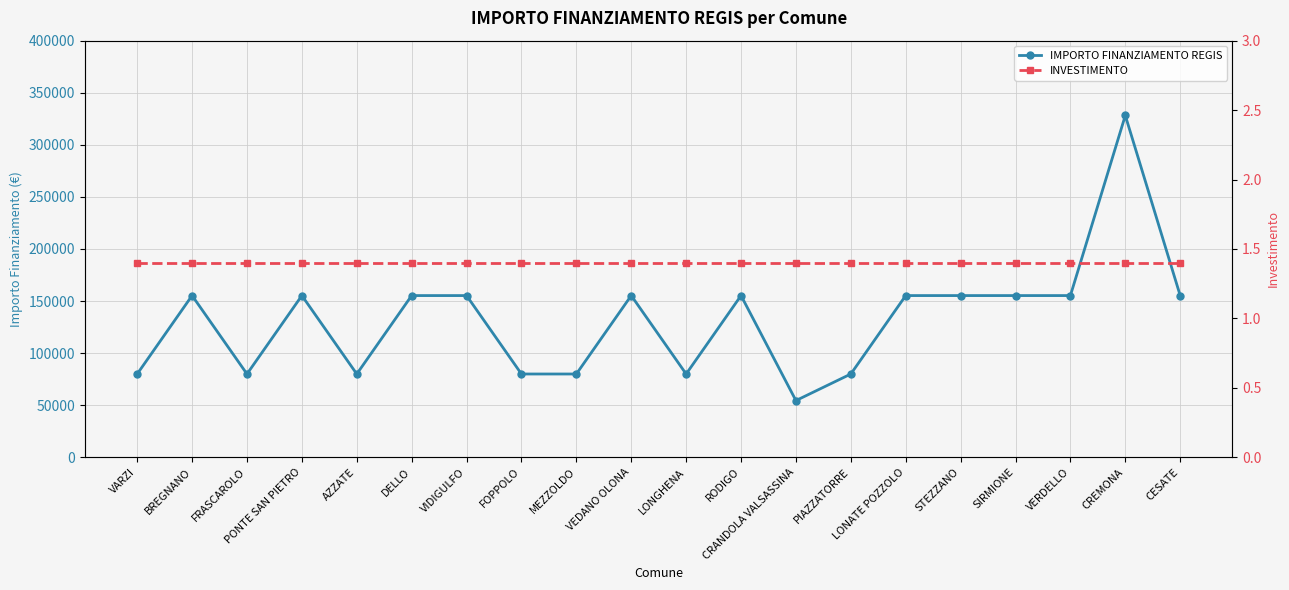

What is the total value across all series at CRANDOLA VALSASSINA?

54413.4